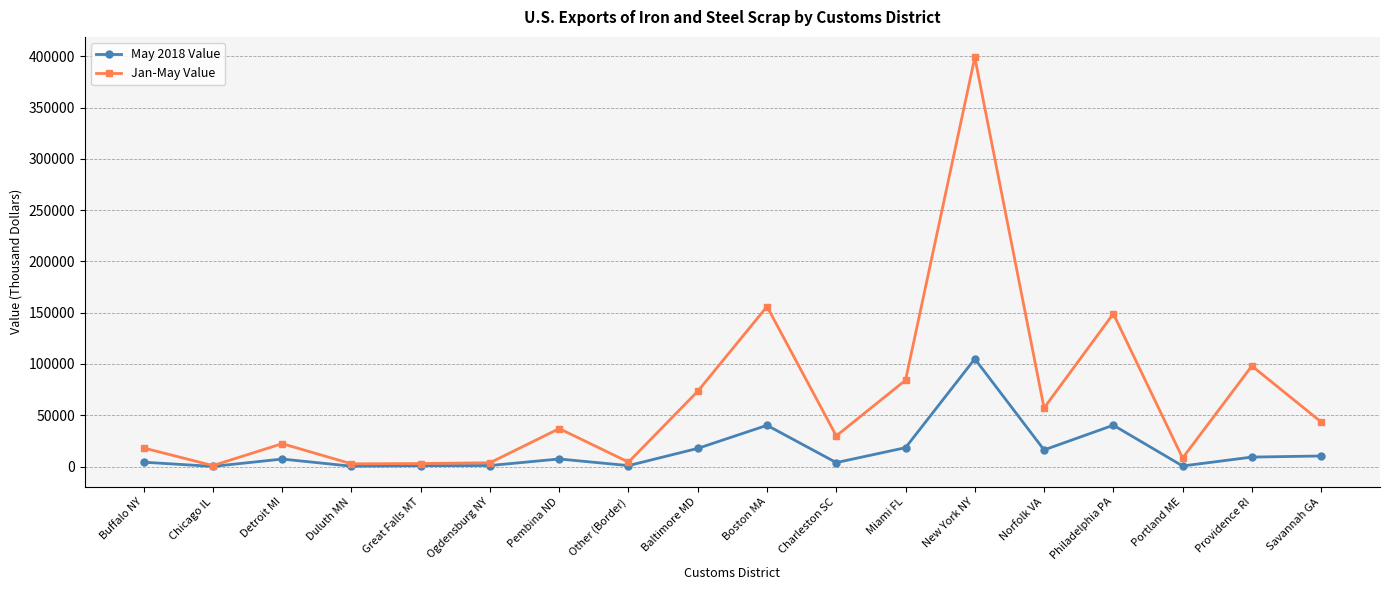

How many lines are shown in the chart?

2